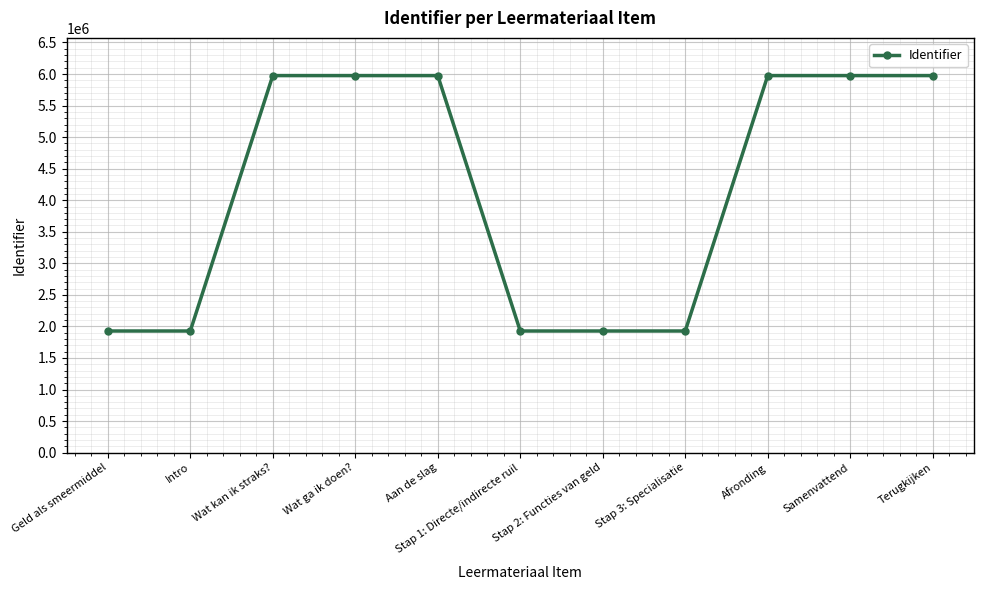

What is the label of the 2nd point from the right?

Samenvattend